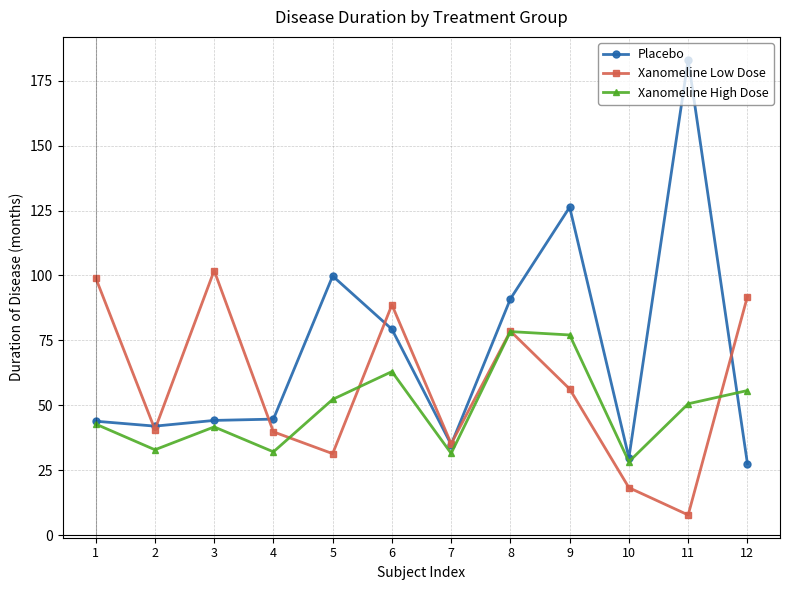

The value of Xanomeline Low Dose at 5 is 31.4. True or false?

True